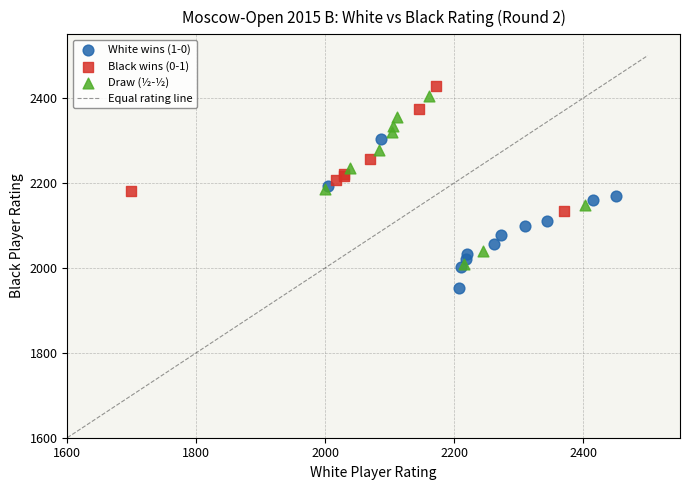

Which series contains the lowest Y value?

White wins (1-0)